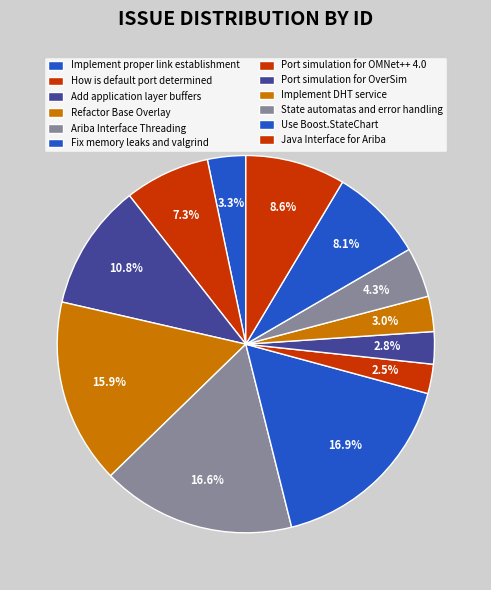

Is Fix memory leaks and valgrind the majority of the pie?

No